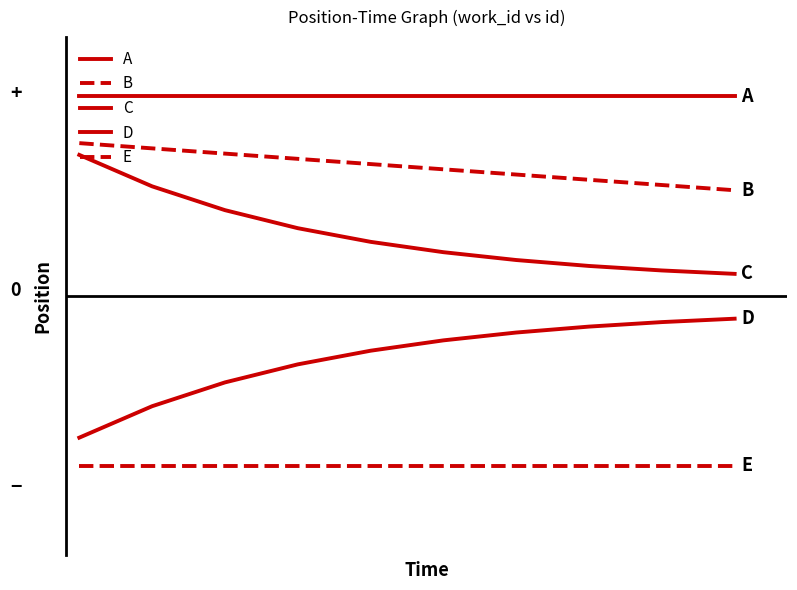

Is this an area chart (filled region under the line)?

No